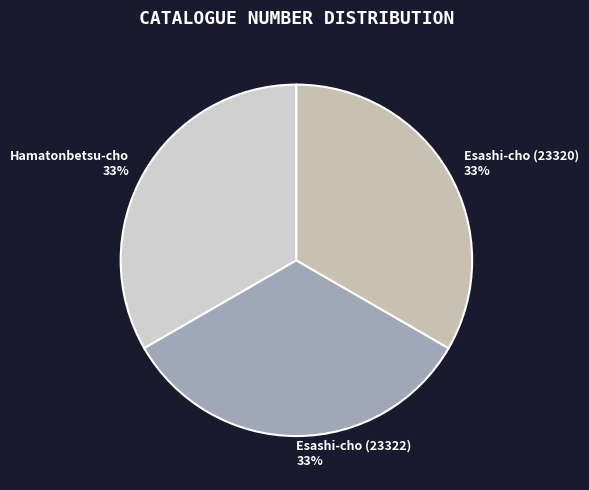

Is the sum of Hamatonbetsu-cho and Esashi-cho (23322) greater than half?

Yes